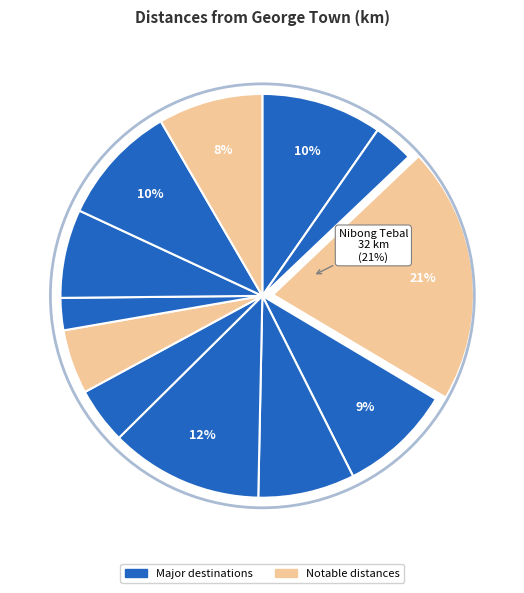

How many slices are in this pie chart?

12